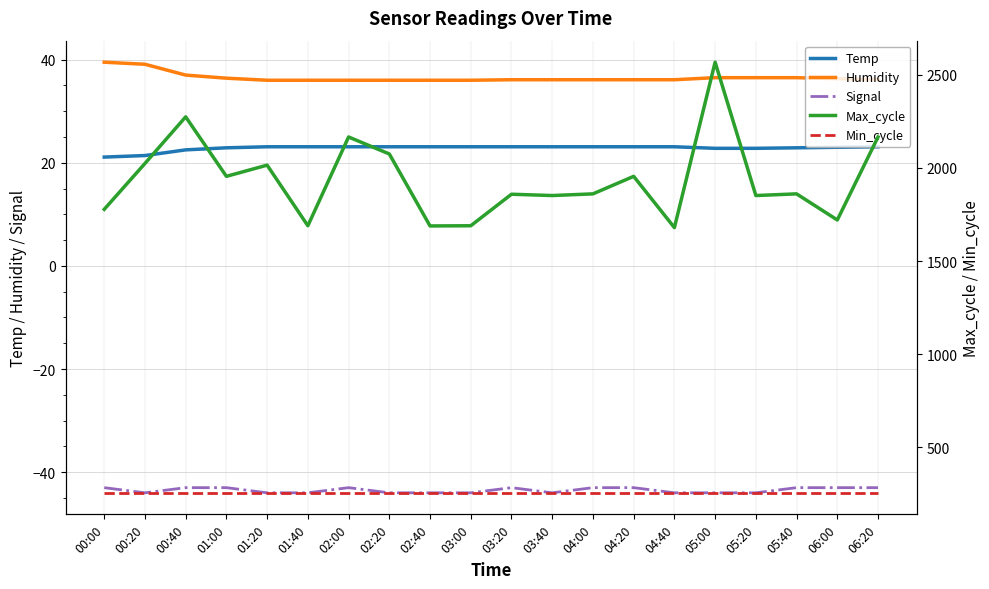

Does the chart display data point markers on the line(s)?

No